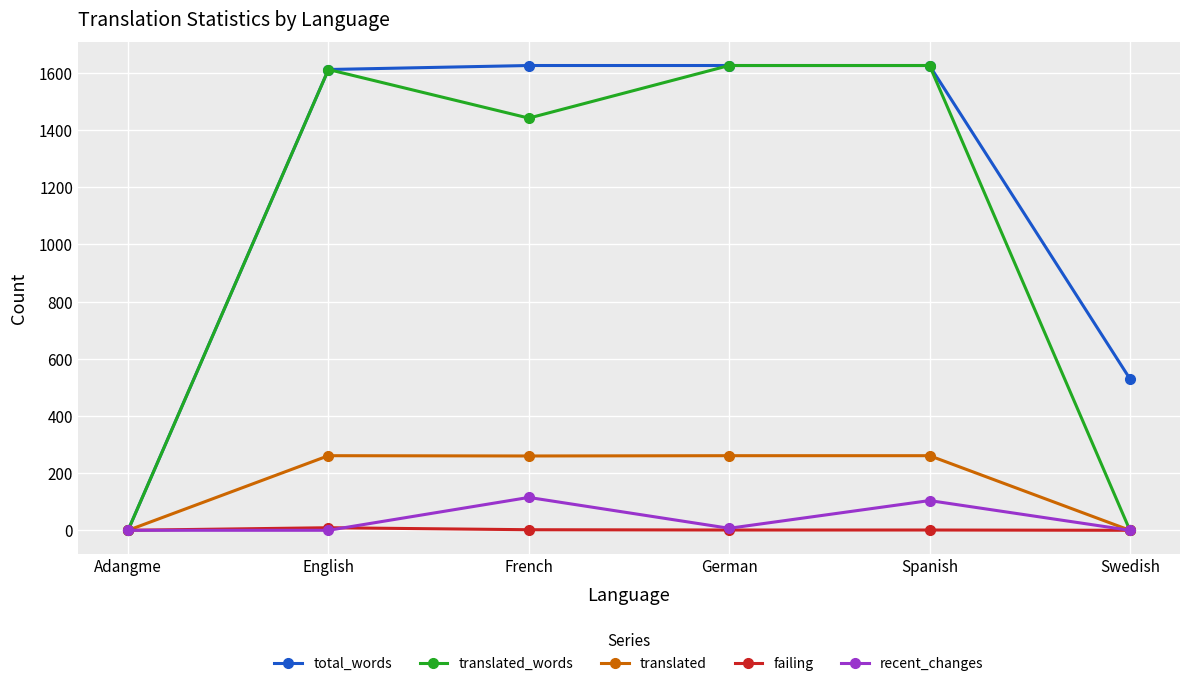

What is the label of the 1st point from the left?

Adangme